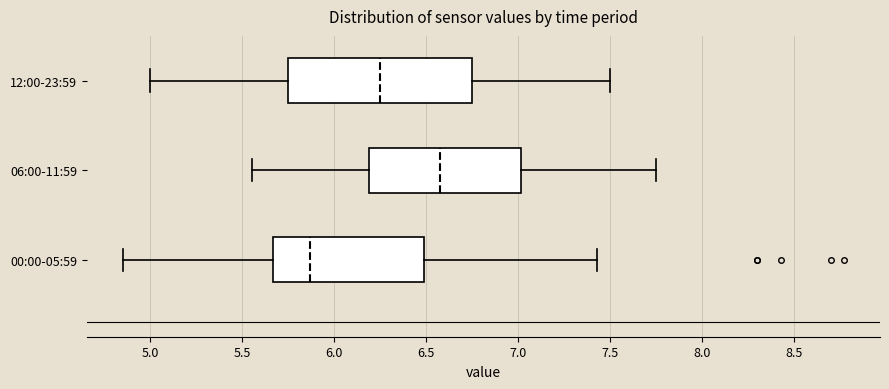

Where is the right edge of the box for 12:00-23:59 on the x-axis? The values are not printed on the chart, so give them approximately, as read against the axis.

6.75